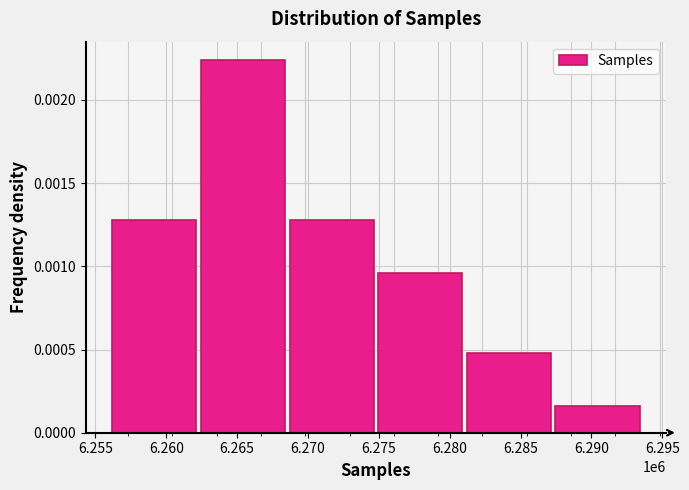

Which label corresponds to the largest value in the chart?

6.265